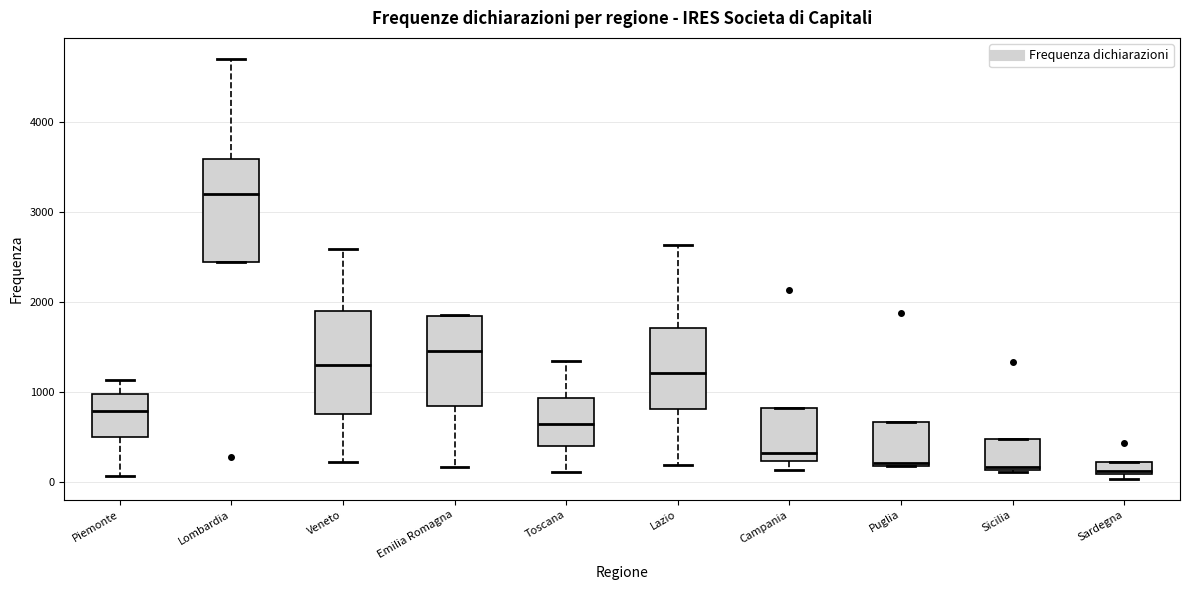

Where does the median line of the box for Piemonte sit on the y-axis? The values are not printed on the chart, so give them approximately, as read against the axis.

800